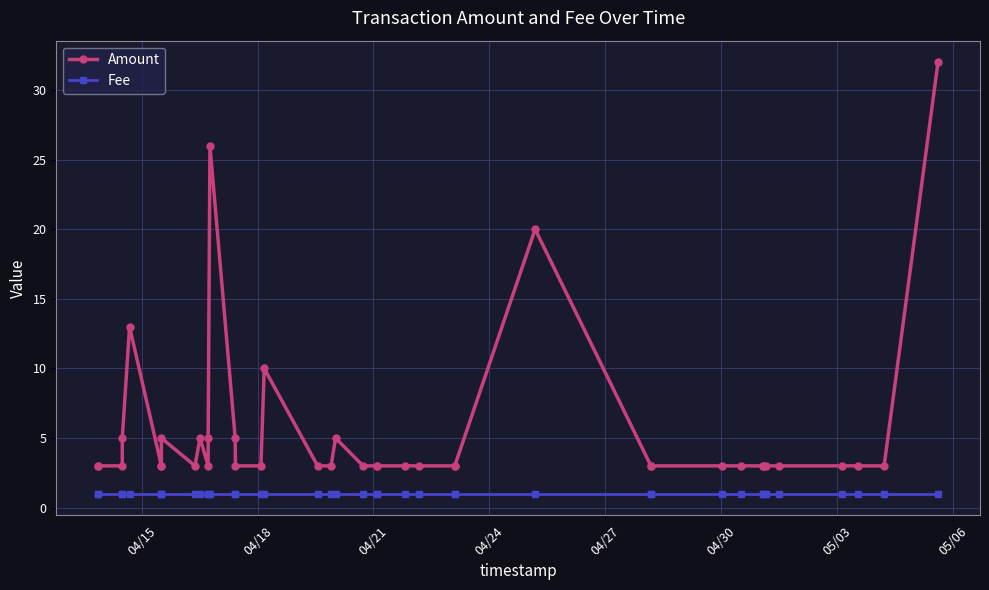

How many distinct data groups are displayed?

2